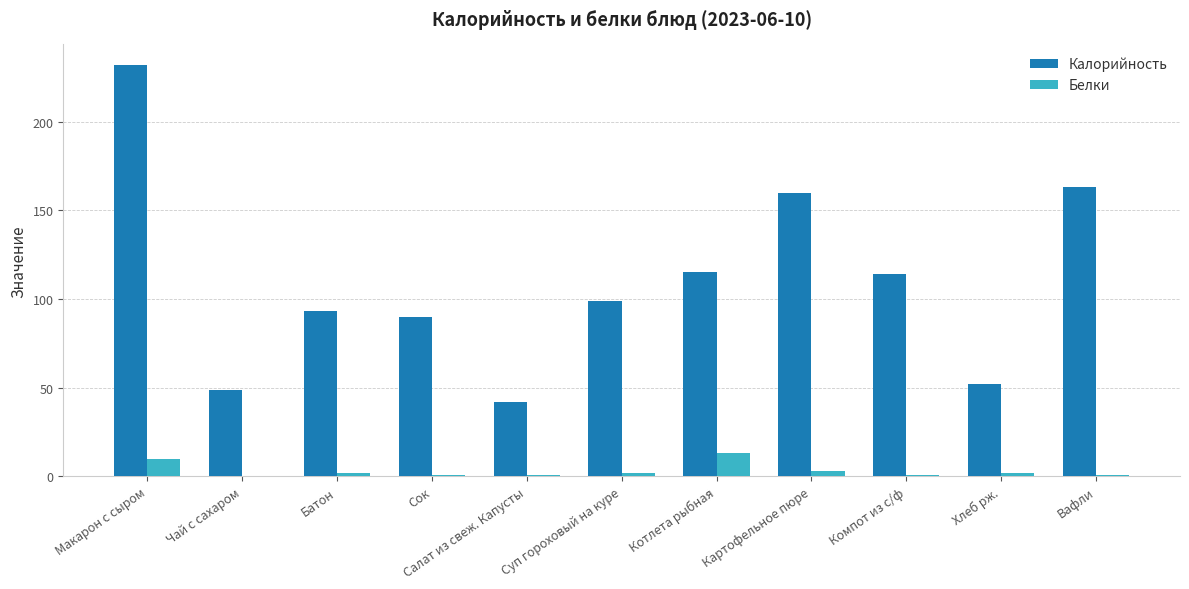

Which series has the widest spread of values?

Калорийность